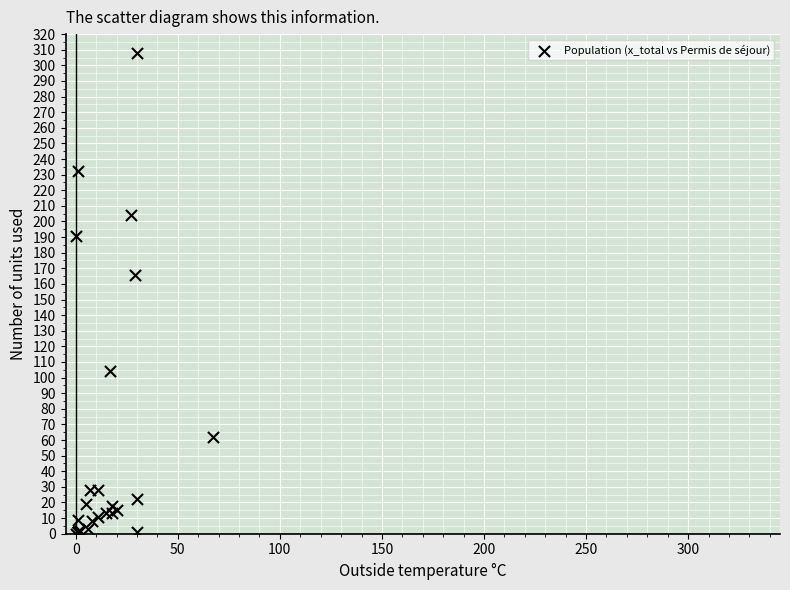

What Y value in the scatter plot is closest to 154?

166